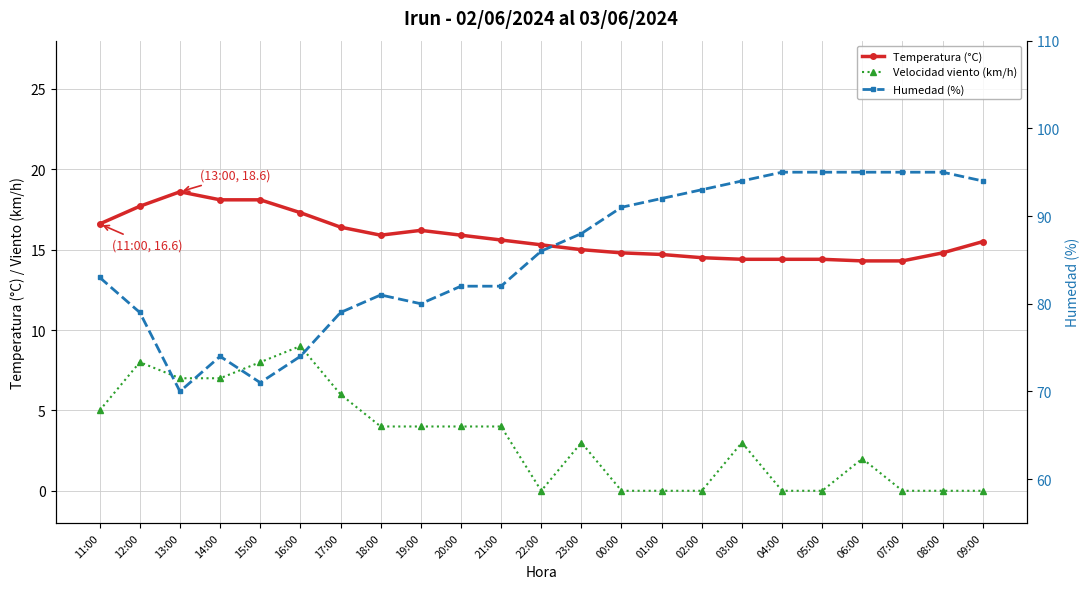

What is the sum of the Temperatura (°C) values at 16:00 and 22:00?

32.6